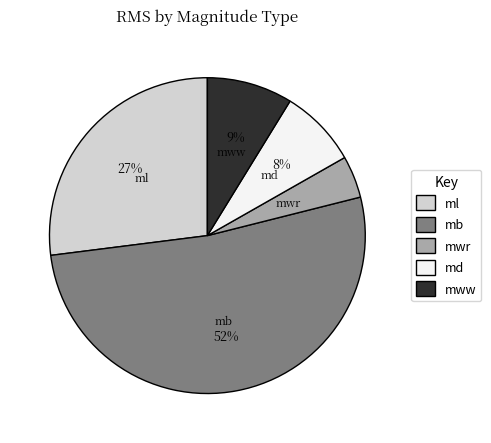

Which has a higher value, mww or mwr?

mww